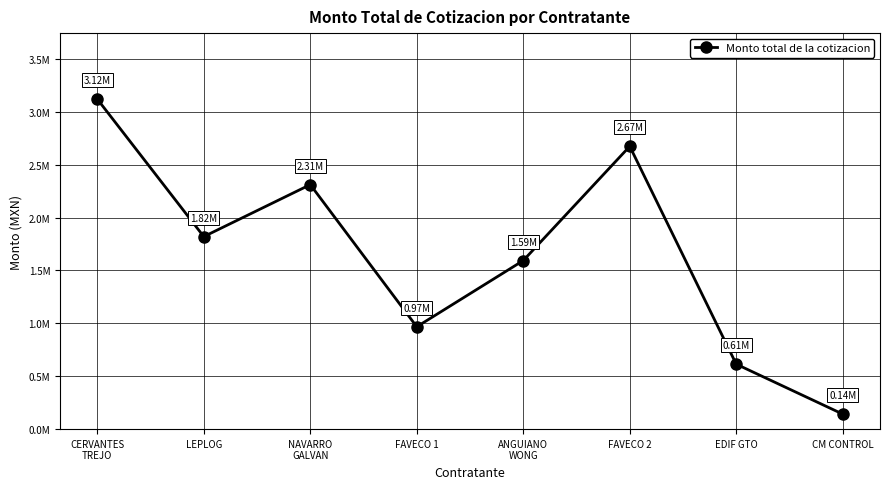

Rank the categories by value from lowest to highest.

CM CONTROL, EDIF GTO, FAVECO 1, ANGUIANO
WONG, LEPLOG, NAVARRO
GALVAN, FAVECO 2, CERVANTES
TREJO